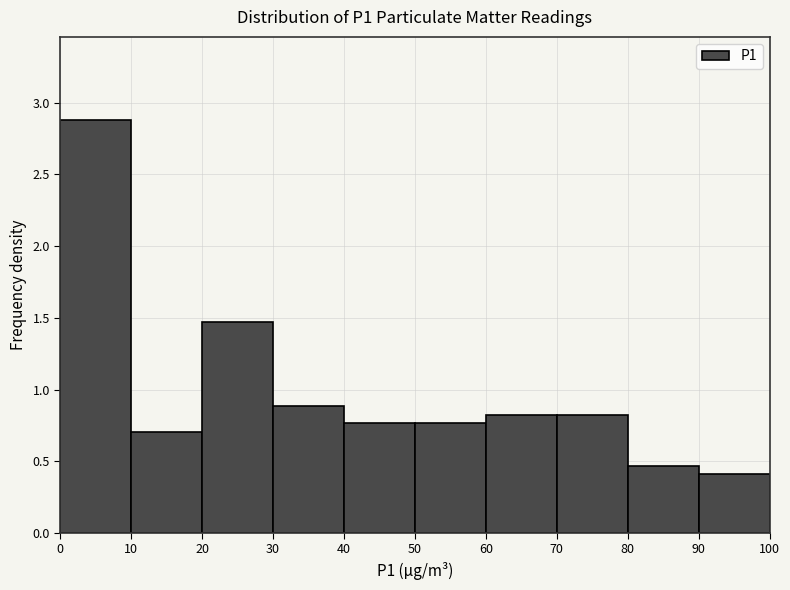

Reading left to right, list every bar in this chart as the range it spans on the x-axis followed by its height. The values are not printed on the chart, so give them approximately, as read against the axis.

0 to 10: 2.90
10 to 20: 0.70
20 to 30: 1.45
30 to 40: 0.90
40 to 50: 0.75
50 to 60: 0.75
60 to 70: 0.80
70 to 80: 0.80
80 to 90: 0.45
90 to 100: 0.40